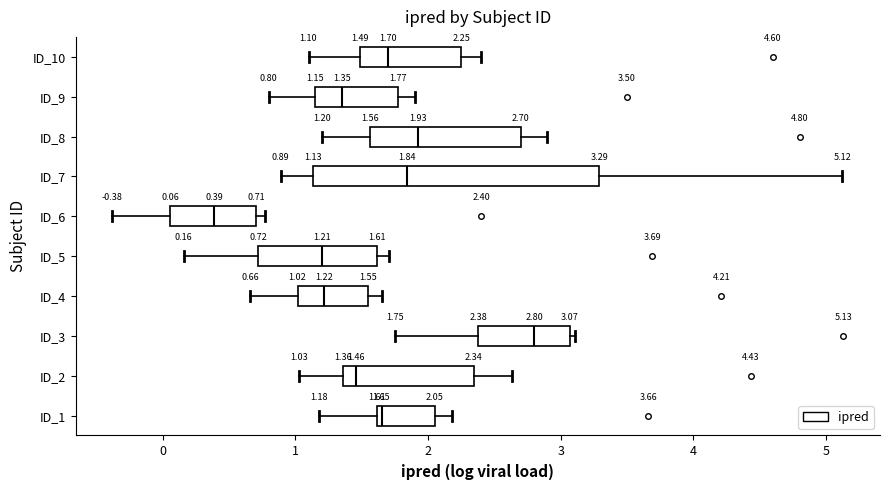

Which box is the widest, from its left edge to its right edge?

ID_7